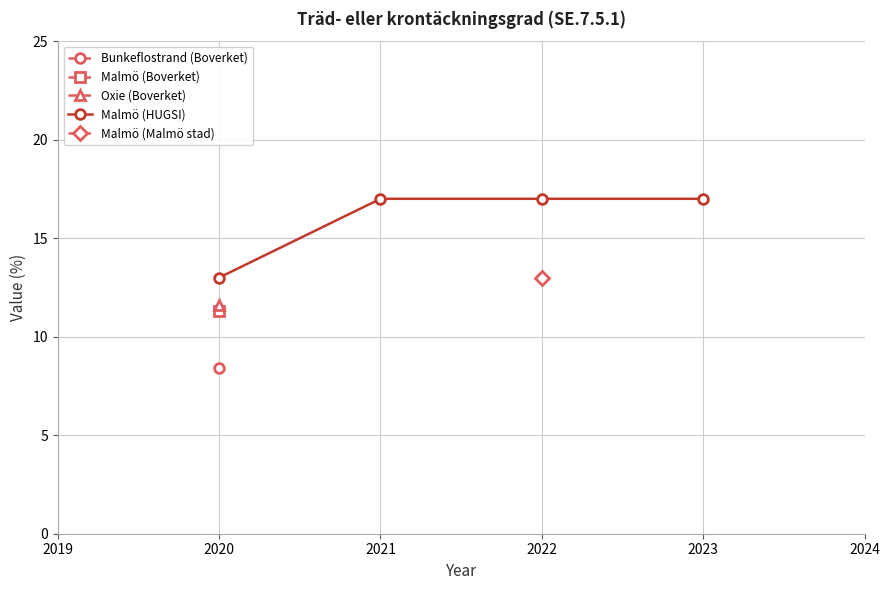

What is the value of the 3rd point from the left?

17